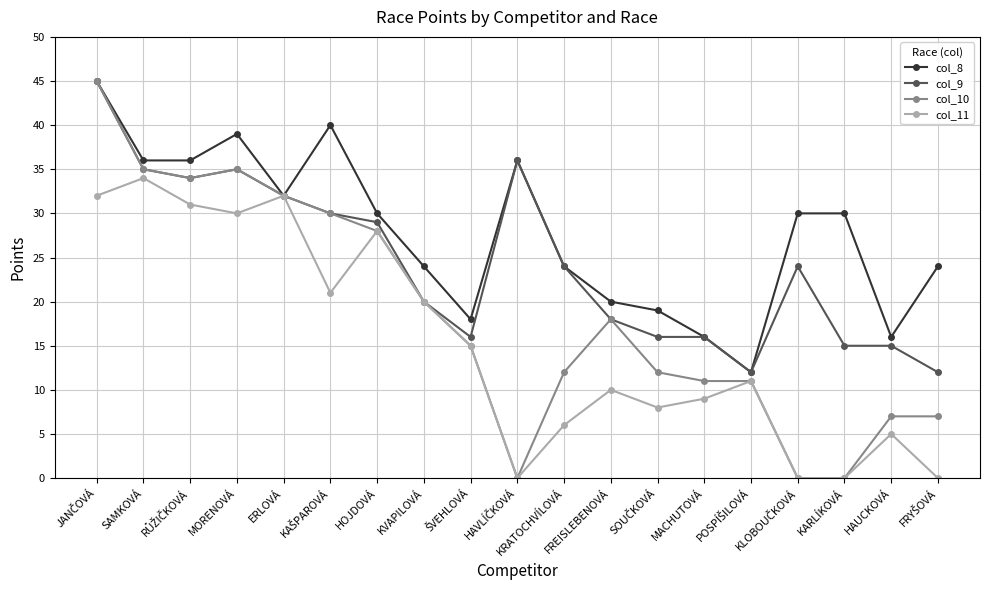

Which series has the largest total across all categories?

col_8